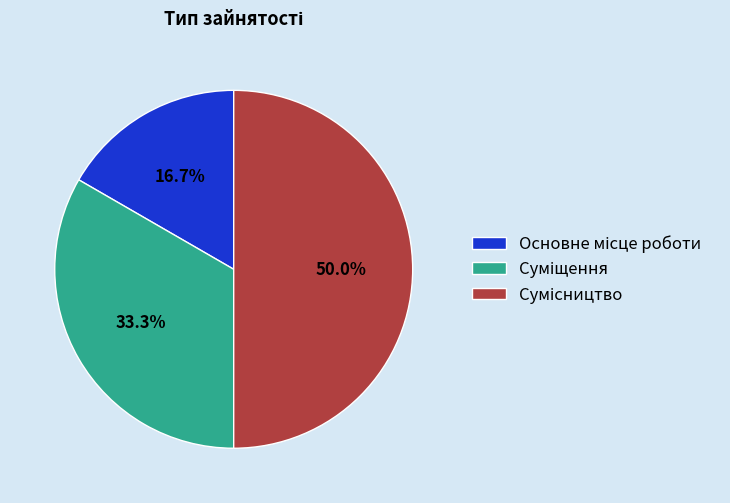

Count the number of slices in the pie.

3